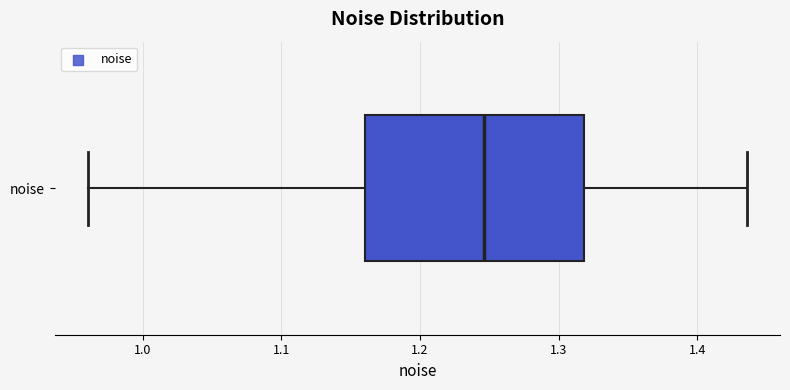

Read this box plot against the x-axis: the position of the median line, the range covered by the box, and the ends of both whiskers. The values are not printed on the chart, so give them approximately, as read against the axis.

median 1.25, box 1.16 to 1.32, whiskers 0.96 to 1.44